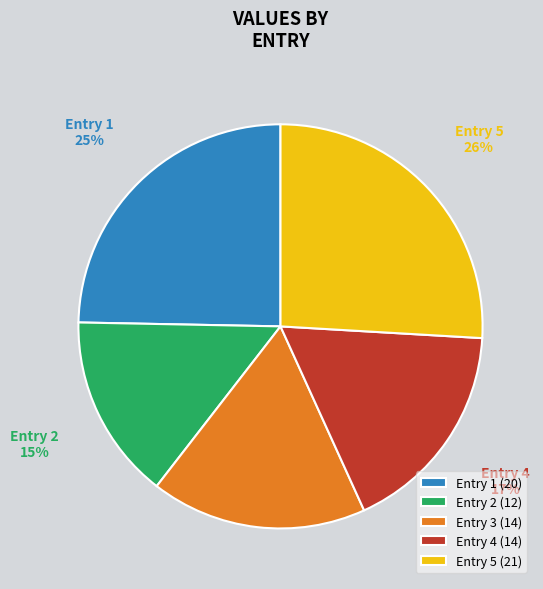

Combined, do Entry 3 and Entry 4 account for over 50%?

No